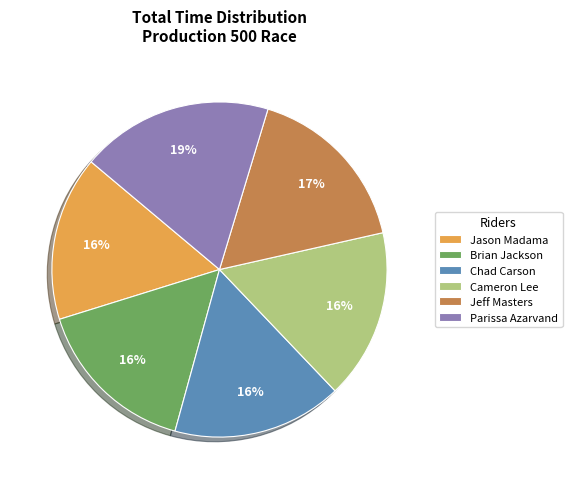

To the nearest percent, what is the difference between the largest and smallest slice percentages?

3%